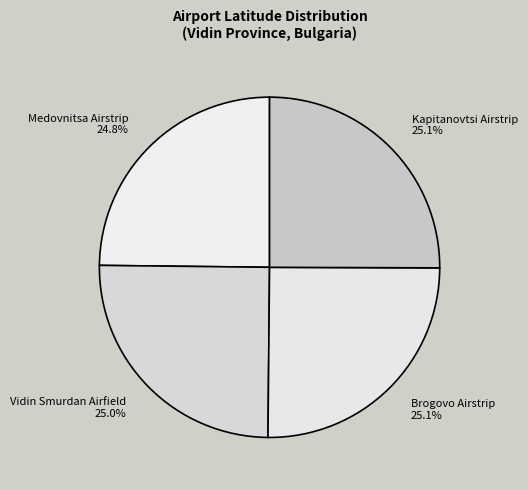

Is it true that Kapitanovtsi Airstrip is 25% of the pie?

True